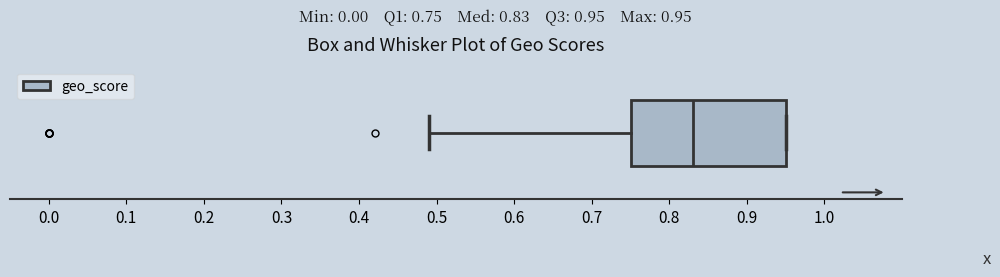

Read this box plot against the x-axis: the position of the median line, the range covered by the box, and the ends of both whiskers. The values are not printed on the chart, so give them approximately, as read against the axis.

median 0.83, box 0.75 to 0.95, whiskers 0.49 to 0.95